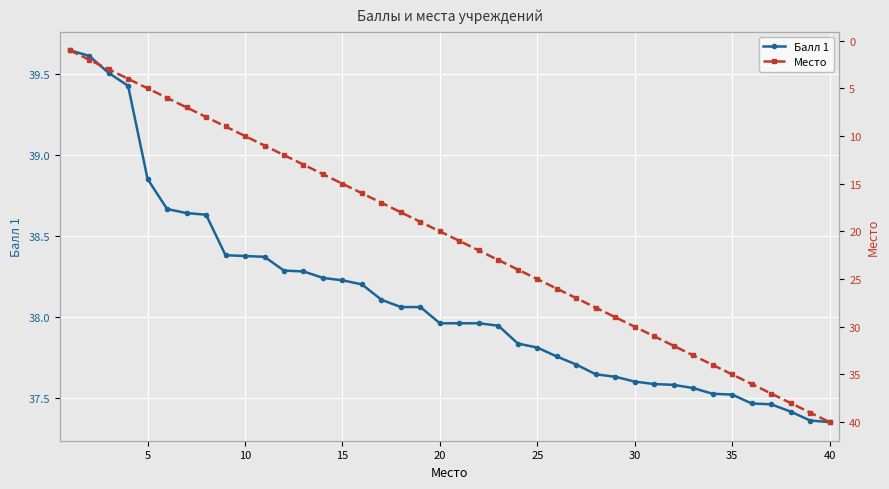

What is the highest value of the Место series?

40.0